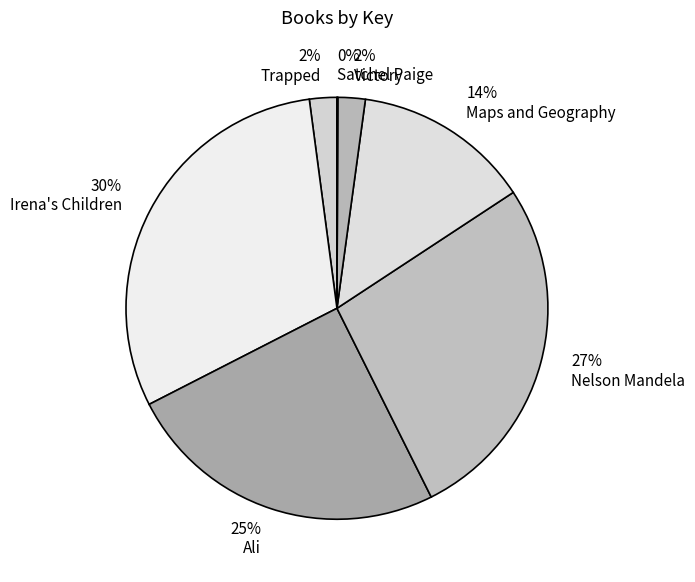

Which category has the smallest portion of the pie?

Satchel Paige